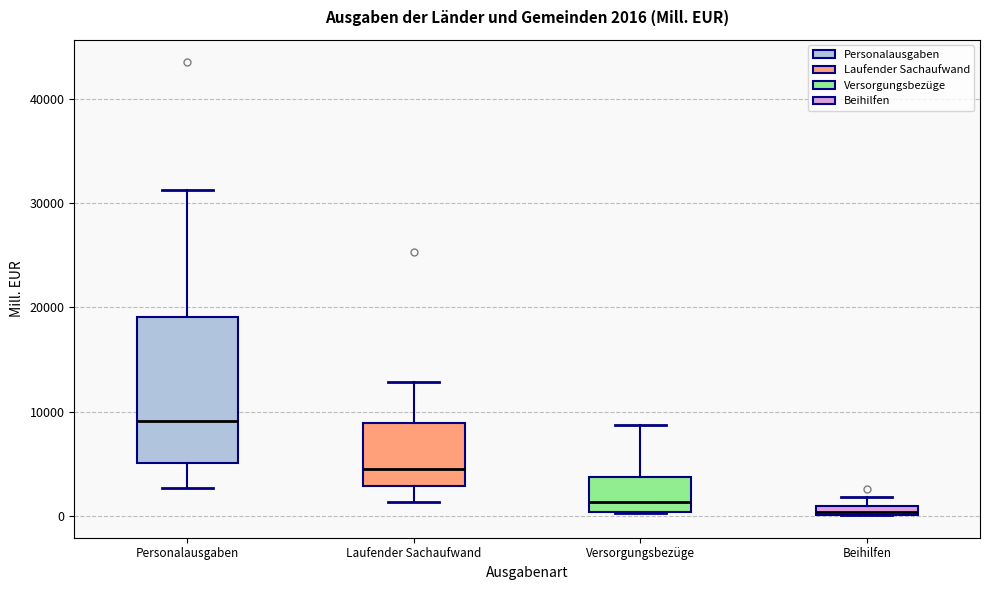

Which box is the tallest, from its lower edge to its upper edge?

Personalausgaben